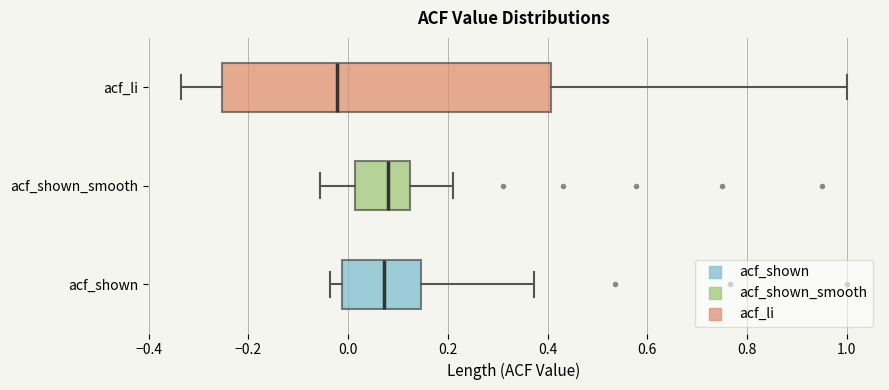

Where does the right whisker of the box for acf_li end on the x-axis? The values are not printed on the chart, so give them approximately, as read against the axis.

1.00